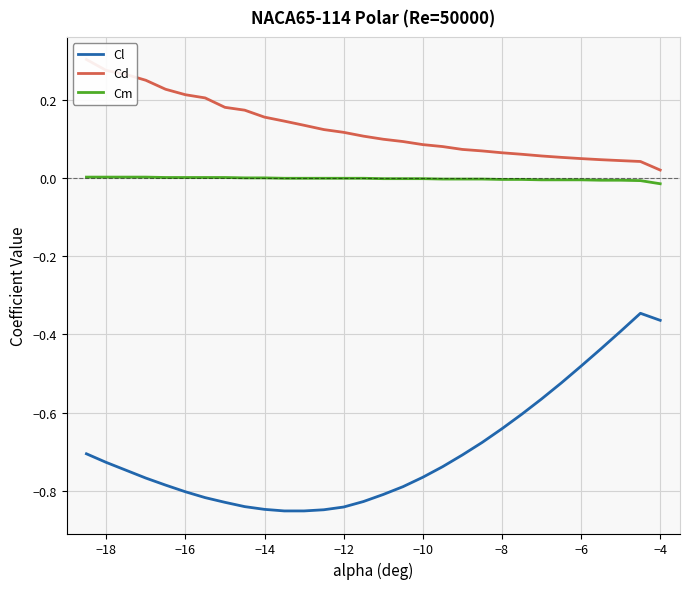

True or false: Cl has more than 1 points higher than both neighbors.

False